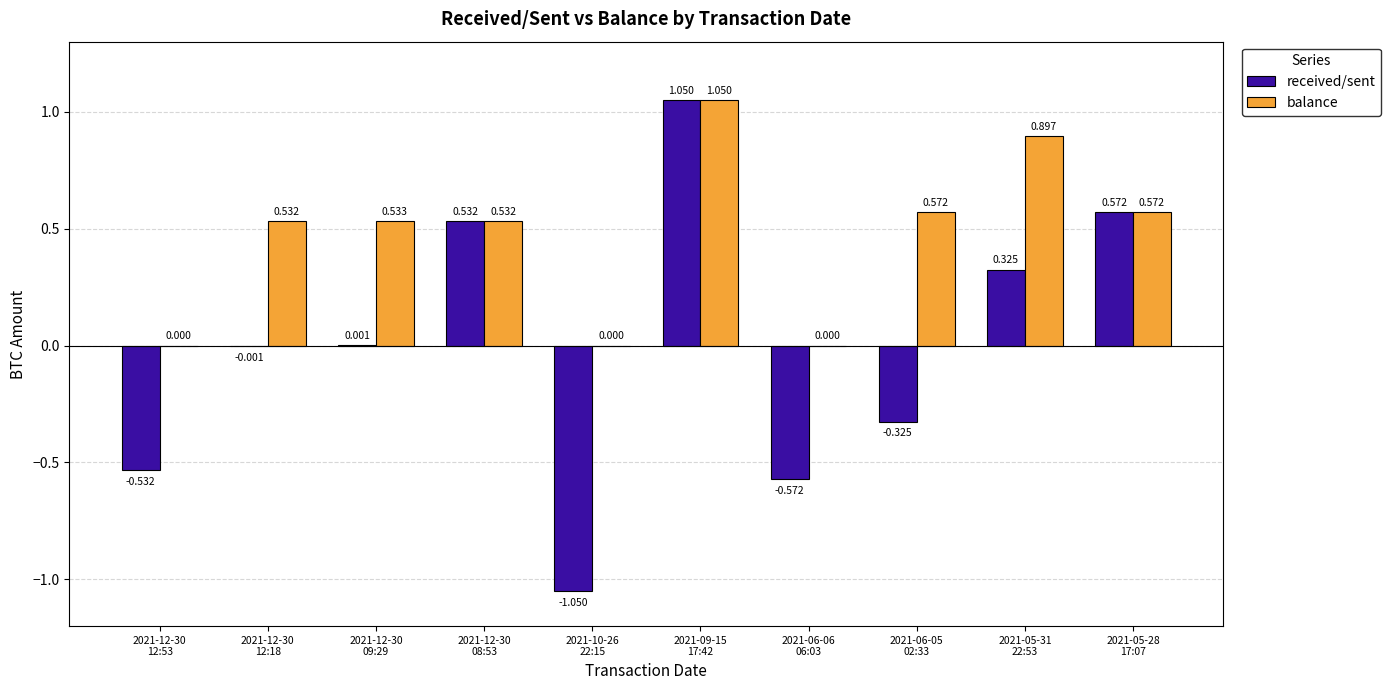

Which series has the largest total across all categories?

balance